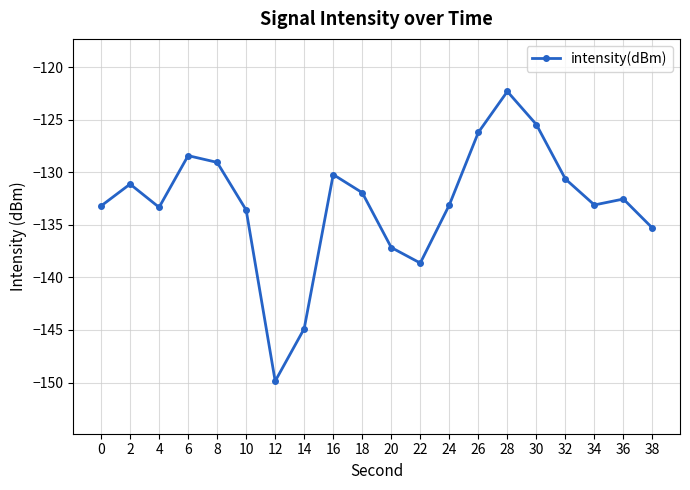

Which has a higher value, 22 or 28?

28